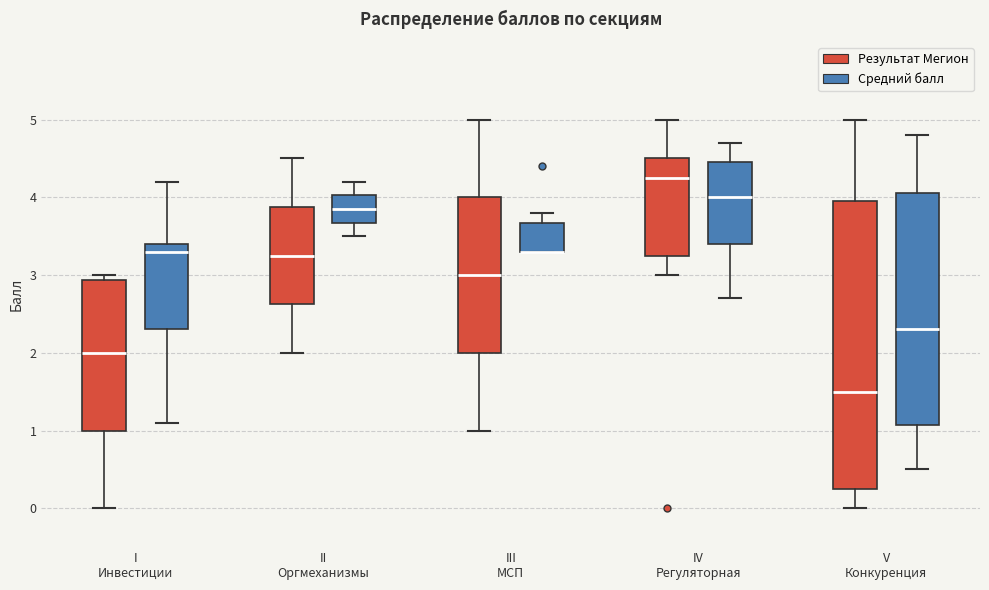

Reading left to right, read every box against the y-axis: the position of its median line, the range the box covers, and the ends of its whiskers. The values are not printed on the chart, so give them approximately, as read against the axis.

I Инвестиции (Результат Мегион): median 2.0, box 1.0 to 2.9, whiskers 0.0 to 3.0
I Инвестиции (Средний балл): median 3.3, box 2.3 to 3.4, whiskers 1.1 to 4.2
II Оргмеханизмы (Результат Мегион): median 3.3, box 2.6 to 3.9, whiskers 2.0 to 4.5
II Оргмеханизмы (Средний балл): median 3.9, box 3.7 to 4.0, whiskers 3.5 to 4.2
III МСП (Результат Мегион): median 3.0, box 2.0 to 4.0, whiskers 1.0 to 5.0
III МСП (Средний балл): median 3.3 (drawn on the box's lower edge), box 3.3 to 3.7, whiskers 3.3 to 3.8
IV Регуляторная (Результат Мегион): median 4.3, box 3.3 to 4.5, whiskers 3.0 to 5.0
IV Регуляторная (Средний балл): median 4.0, box 3.4 to 4.5, whiskers 2.7 to 4.7
V Конкуренция (Результат Мегион): median 1.5, box 0.3 to 4.0, whiskers 0.0 to 5.0
V Конкуренция (Средний балл): median 2.3, box 1.1 to 4.1, whiskers 0.5 to 4.8